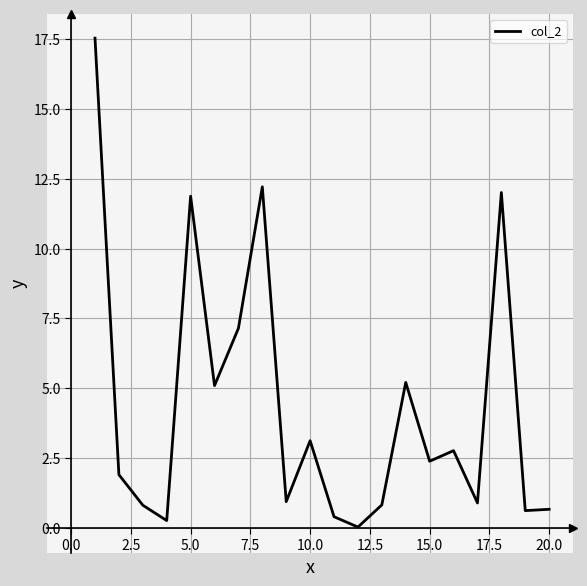

What is the difference between the maximum and minimum values?

17.5